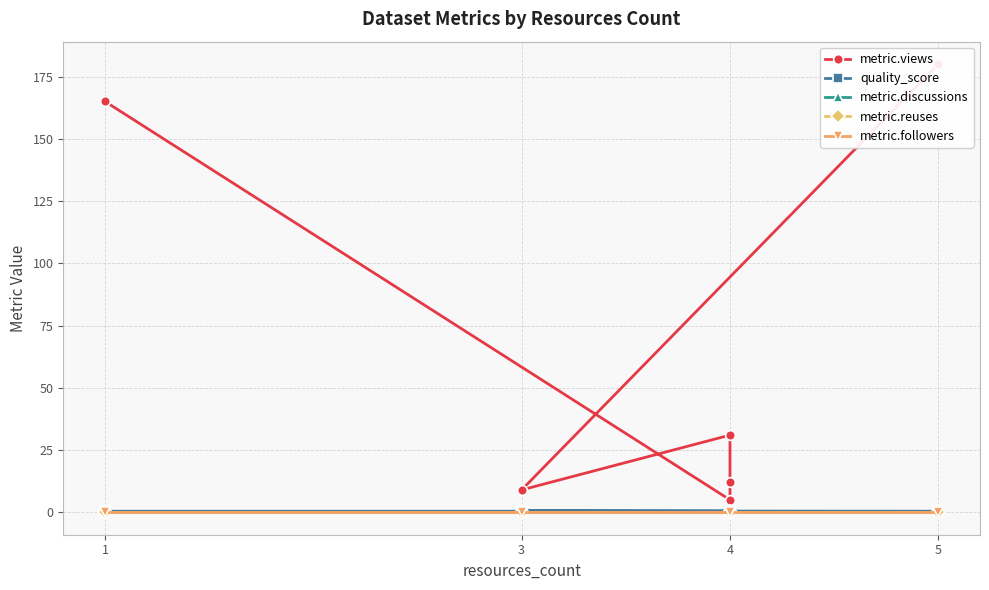

Rank the series by their maximum value, from lowest to highest.

metric.discussions, metric.reuses, metric.followers, quality_score, metric.views